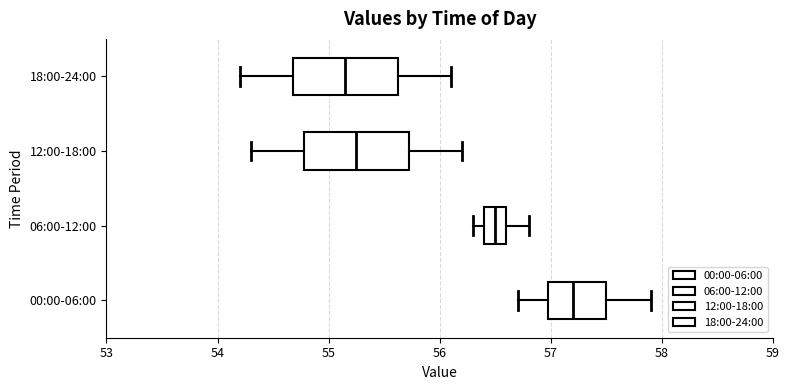

Reading bottom to top, read every box against the x-axis: the position of its median line, the range the box covers, and the ends of its whiskers. The values are not printed on the chart, so give them approximately, as read against the axis.

00:00-06:00: median 57.2, box 57.0 to 57.5, whiskers 56.7 to 57.9
06:00-12:00: median 56.5, box 56.4 to 56.6, whiskers 56.3 to 56.8
12:00-18:00: median 55.3, box 54.8 to 55.7, whiskers 54.3 to 56.2
18:00-24:00: median 55.2, box 54.7 to 55.6, whiskers 54.2 to 56.1